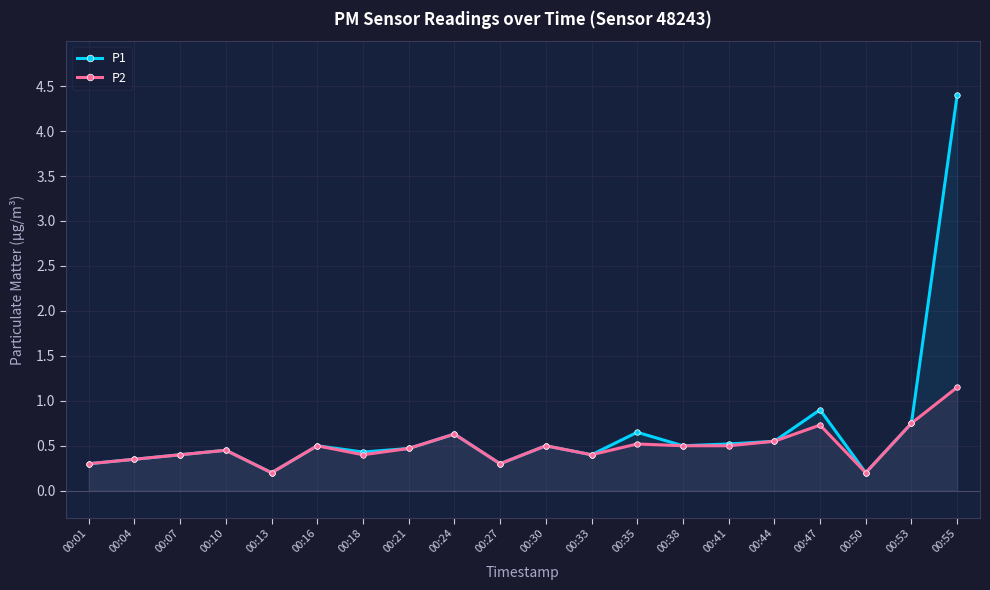

Which series has the widest spread of values?

P1